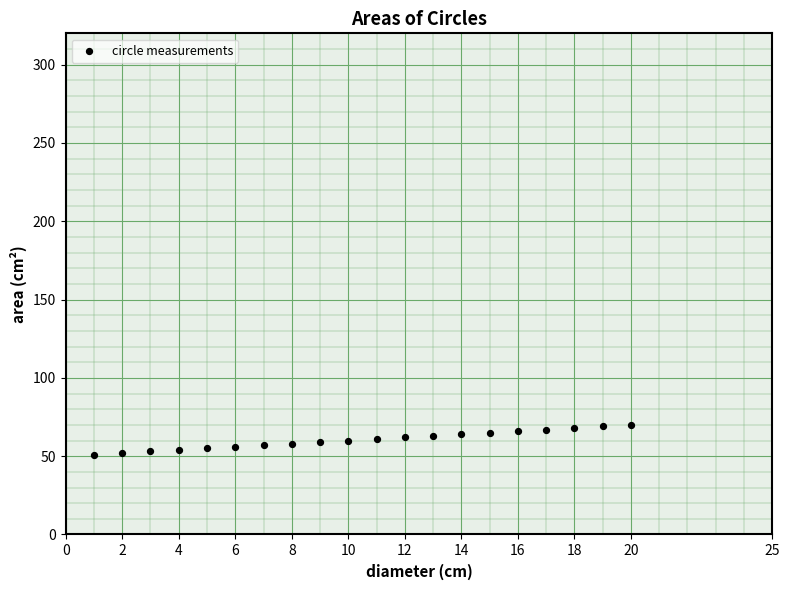

What is the range of Y values (max minus min)?

19